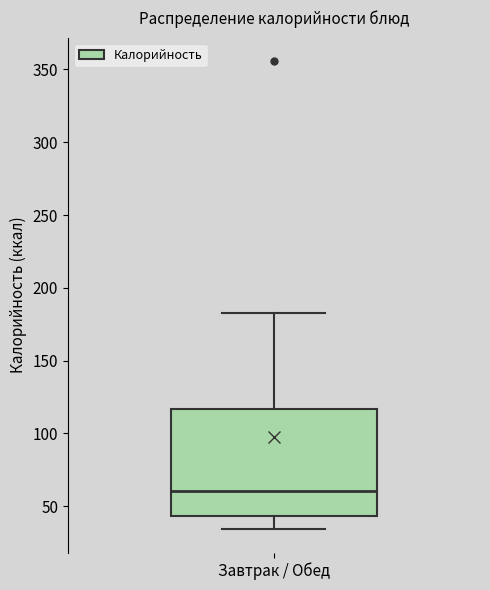

Where does the lower whisker of the box for Завтрак / Обед end on the y-axis? The values are not printed on the chart, so give them approximately, as read against the axis.

35